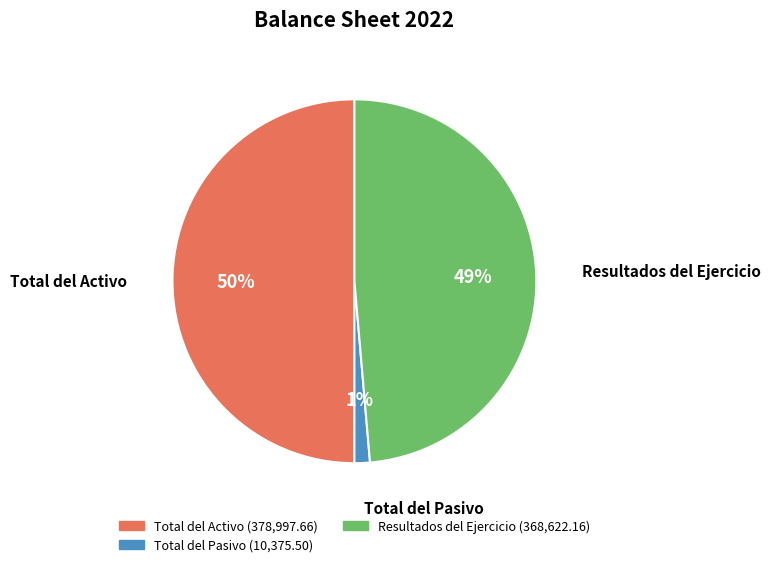

To the nearest percent, what is the average slice percentage?

33%